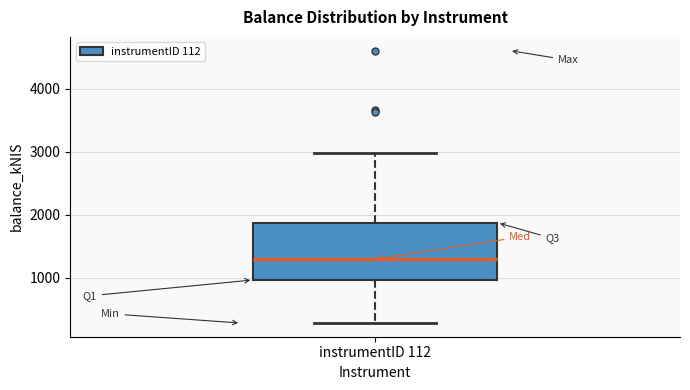

Read this box plot against the y-axis: the position of the median line, the range covered by the box, and the ends of both whiskers. The values are not printed on the chart, so give them approximately, as read against the axis.

median 1300, box 1000 to 1900, whiskers 300 to 3000